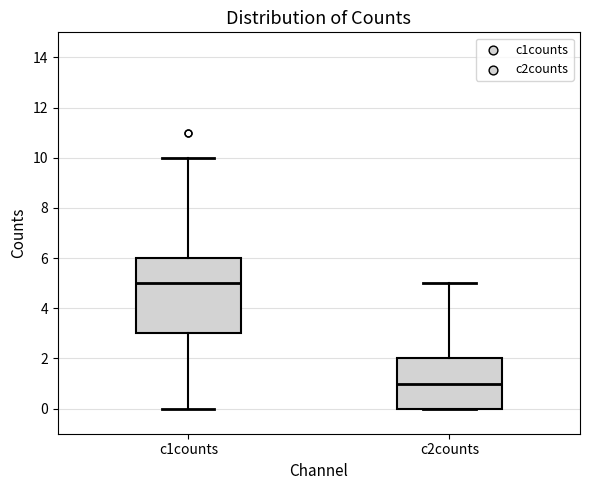

Where does the upper whisker of the box for c2counts end on the y-axis? The values are not printed on the chart, so give them approximately, as read against the axis.

5